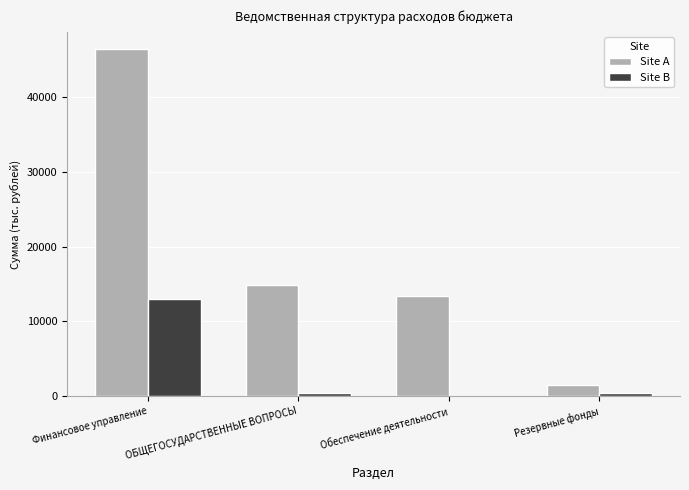

What is the greatest value displayed?

46388.0